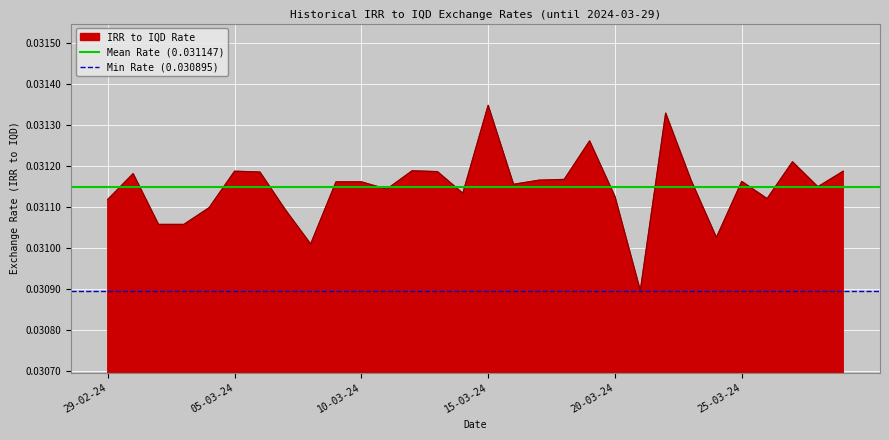

Does the chart display data point markers on the line(s)?

No